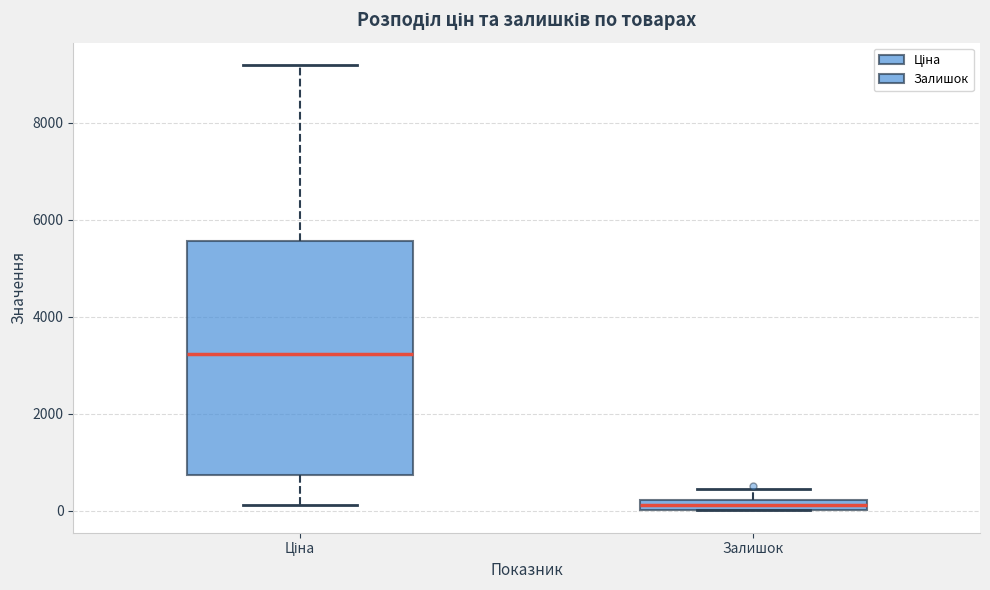

Where does the upper whisker of the box for Залишок end on the y-axis? The values are not printed on the chart, so give them approximately, as read against the axis.

400